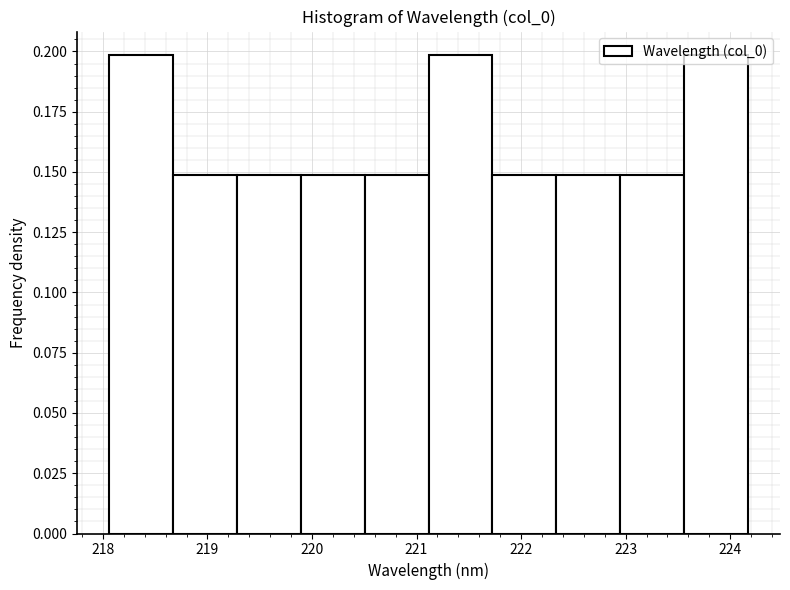

What is the height of the bar covering 218.1 to 218.7 on the x-axis? Neither the bar edges nor the heights are printed on the chart, so give them approximately, as read against the axes.

0.20